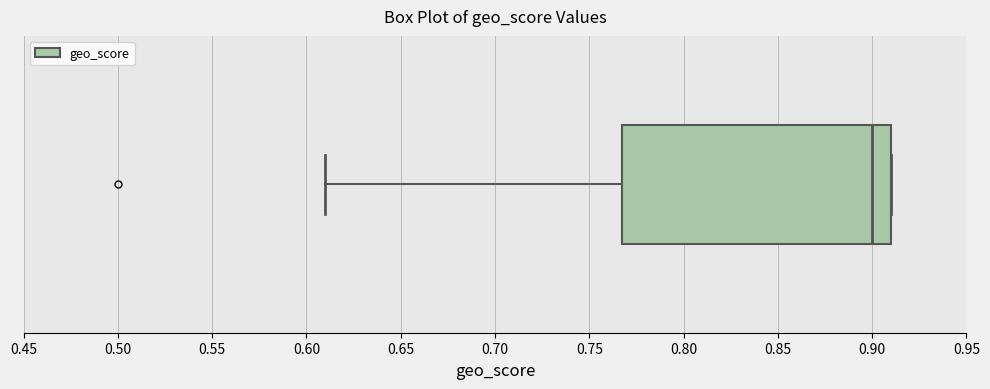

Transcribe this box plot: give where the median line is, the range the box spans, and where the two whiskers end, as read against the x-axis. The values are not printed on the chart, so give them approximately, as read against the axis.

median 0.90, box 0.77 to 0.91, whiskers 0.61 to 0.91